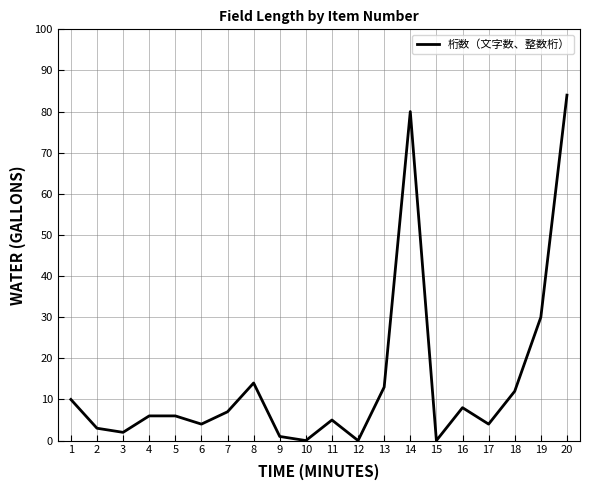

At which label is the value closest to 42?

19